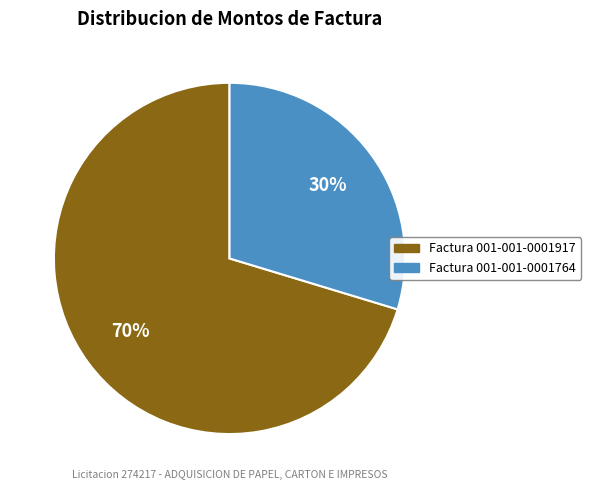

What is the ratio of the value at Factura 001-001-0001764 to the value at Factura 001-001-0001917?

0.4